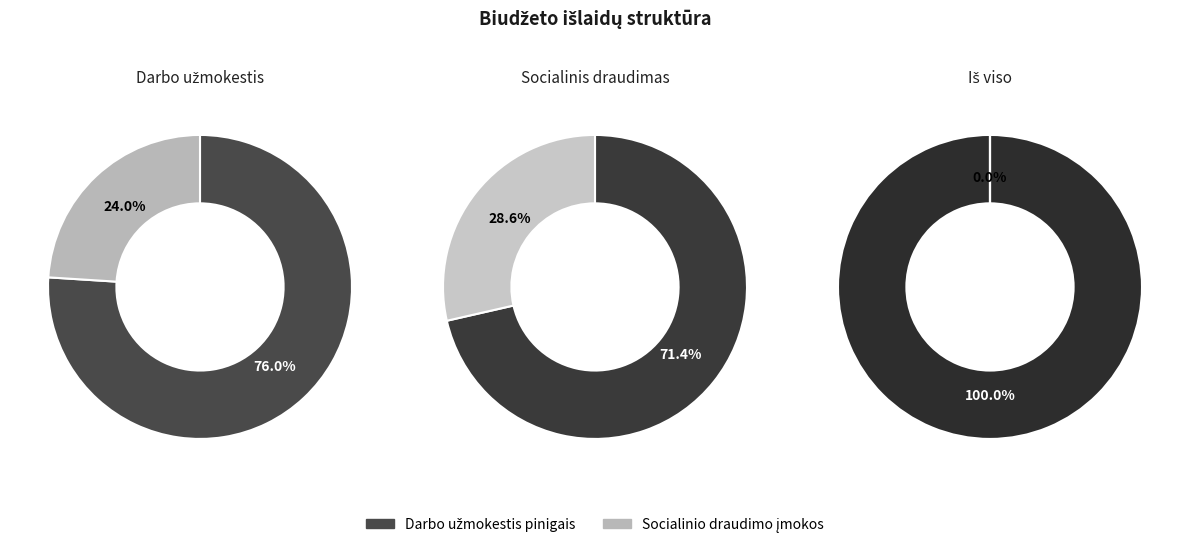

To the nearest percent, what portion does Darbo užmokestis pinigais represent?

76%